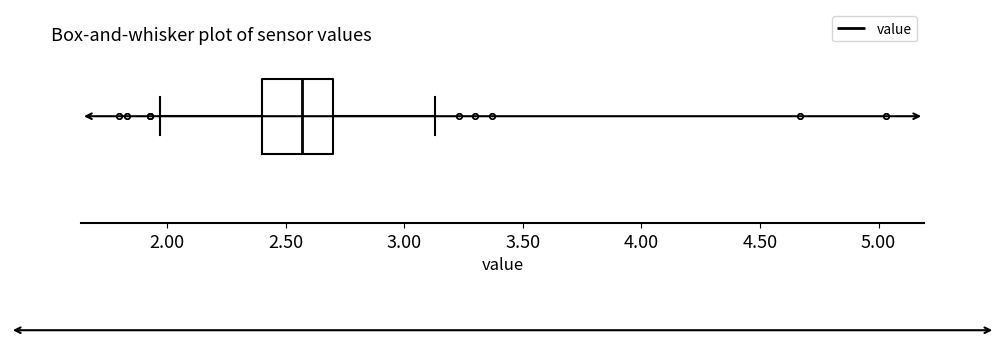

Transcribe this box plot: give where the median line is, the range the box spans, and where the two whiskers end, as read against the x-axis. The values are not printed on the chart, so give them approximately, as read against the axis.

median 2.55, box 2.40 to 2.70, whiskers 1.95 to 3.15